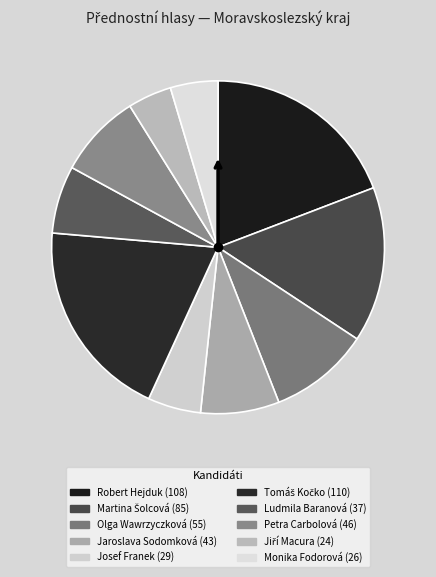

How many slices are in this pie chart?

10